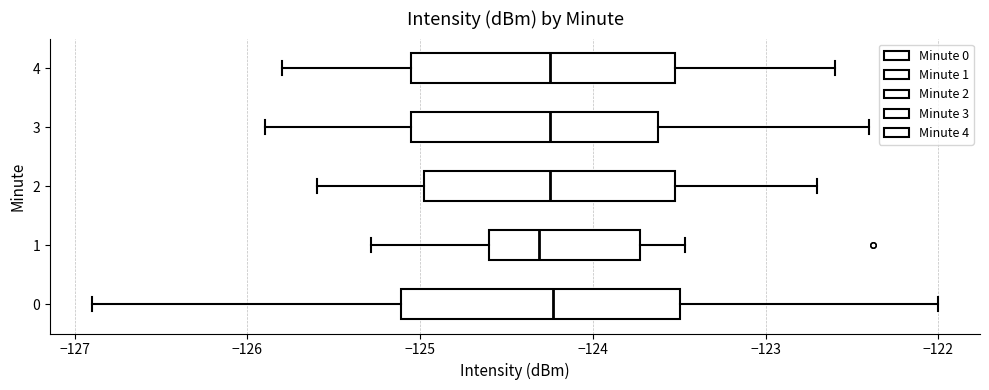

Where does the left whisker of the box at y = 3 end on the x-axis? The values are not printed on the chart, so give them approximately, as read against the axis.

-125.9